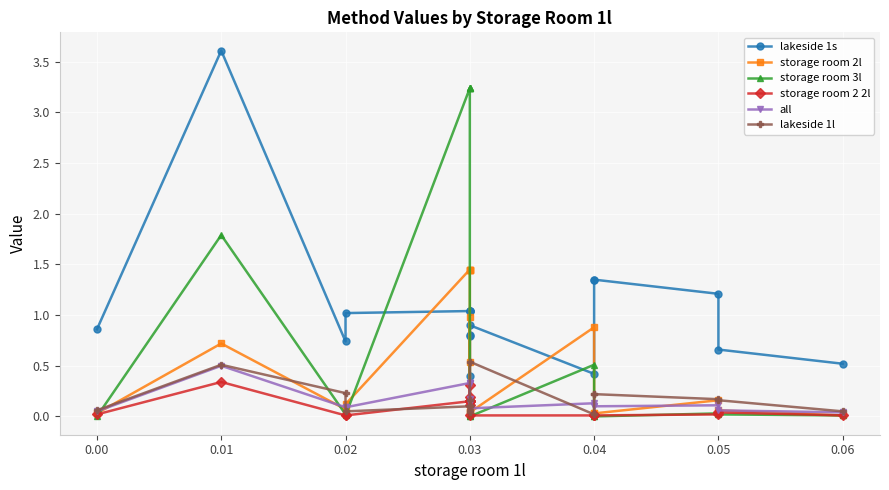

Reading right to left, what are all the values shown in this chart?

lakeside 1s: 0.5	0.7	1.2	1.4	1.4	0.4	0.9	0.4	0.8	0.8	1.0	1.0	1.0	1.0	1.0	0.7	3.6	0.9
storage room 2l: 0.0	0.1	0.2	0.0	0.0	0.9	0.0	1.0	0.5	0.1	1.4	1.4	1.4	1.4	0.1	0.1	0.7	0.0
storage room 3l: 0.0	0.0	0.0	0.0	0.0	0.5	0.0	0.0	0.0	0.0	3.2	3.2	3.2	3.2	0.0	0.0	1.8	0.0
storage room 2 2l: 0.0	0.0	0.0	0.0	0.0	0.0	0.0	0.3	0.1	0.2	0.1	0.1	0.1	0.1	0.0	0.0	0.3	0.0
all: 0.0	0.1	0.1	0.1	0.1	0.1	0.1	0.1	0.2	0.1	0.3	0.3	0.3	0.3	0.1	0.1	0.5	0.1
lakeside 1l: 0.1	0.2	0.2	0.2	0.2	0.0	0.5	0.2	0.1	0.0	0.1	0.1	0.1	0.1	0.1	0.2	0.5	0.1